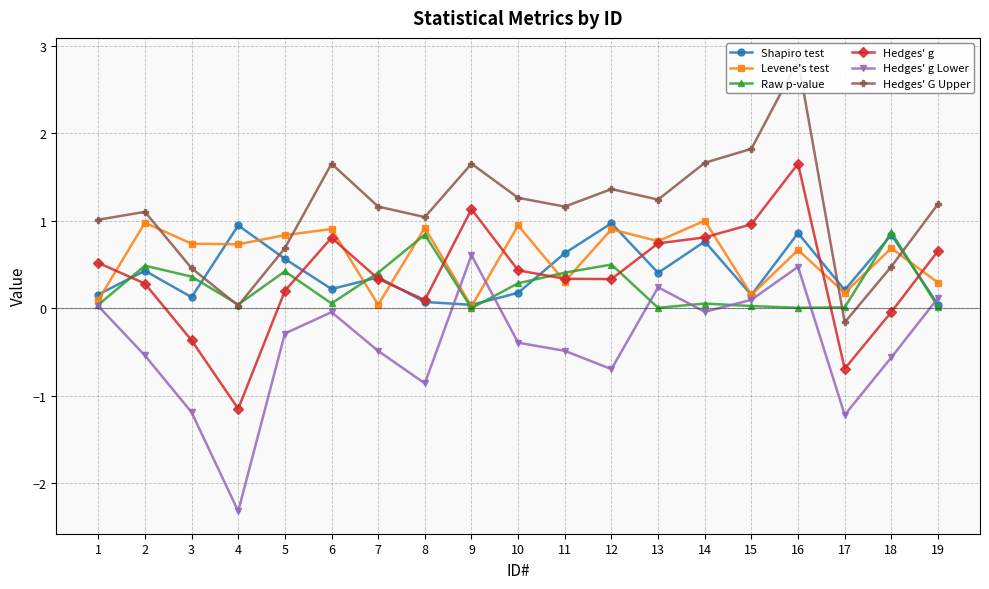

What is the average value of the Raw p-value series?

0.3